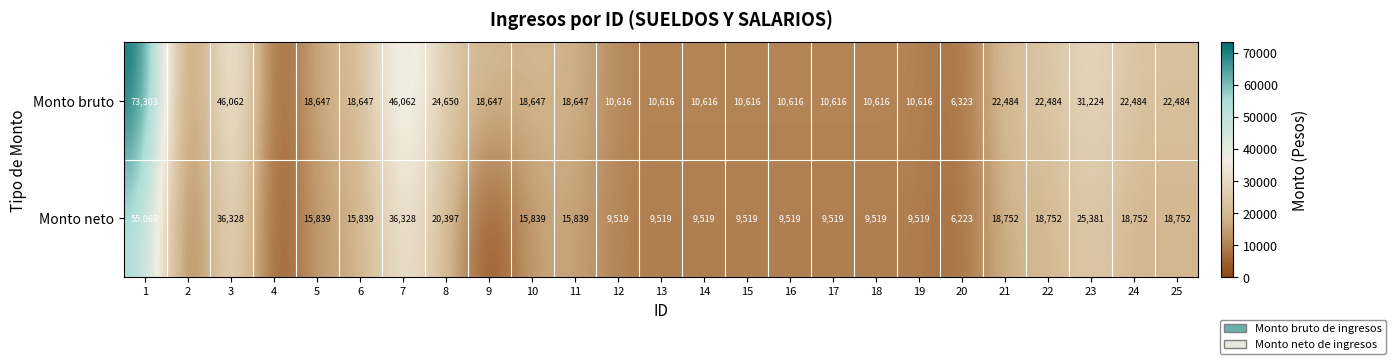

The Monto neto series shows 9519 at 19. True or false?

True